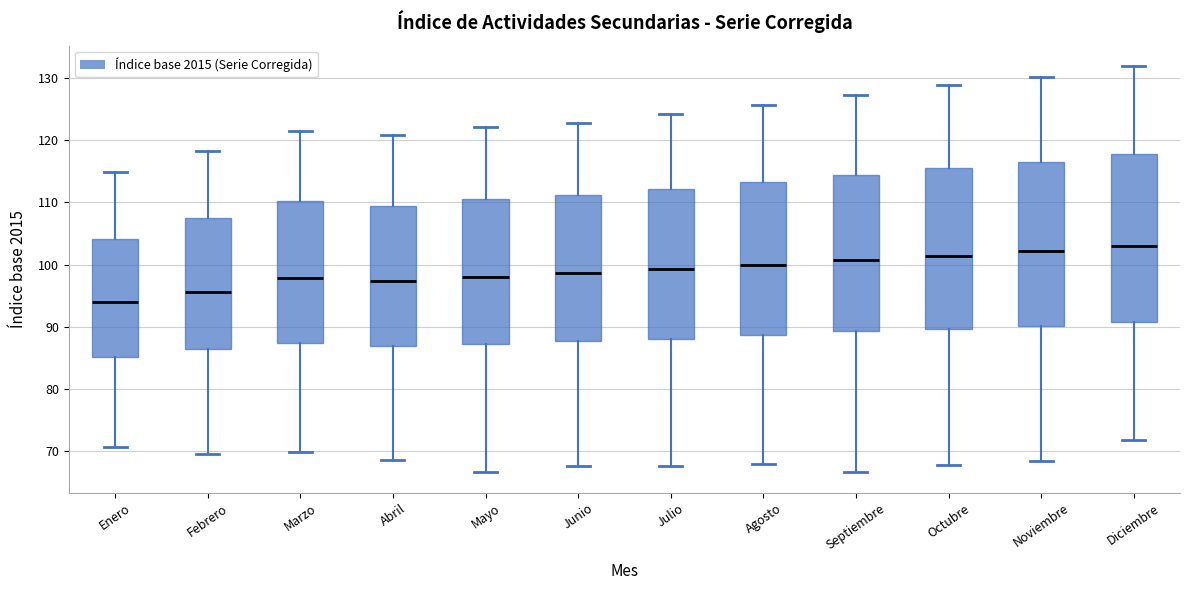

Where is the lower edge of the box for Febrero on the y-axis? The values are not printed on the chart, so give them approximately, as read against the axis.

86